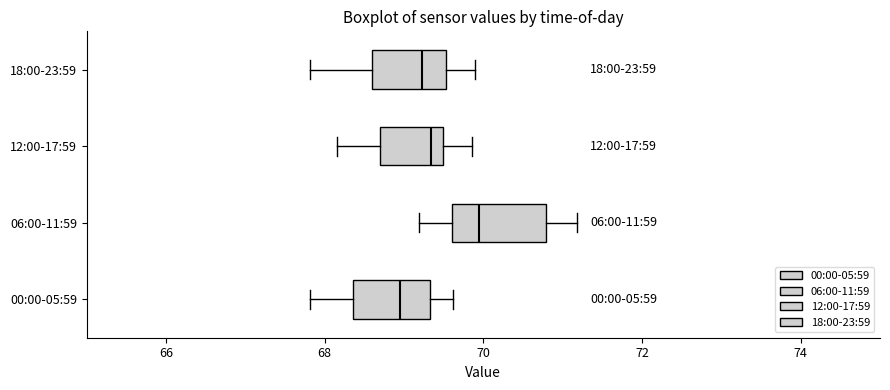

Which box has the furthest to the left median line?

00:00-05:59